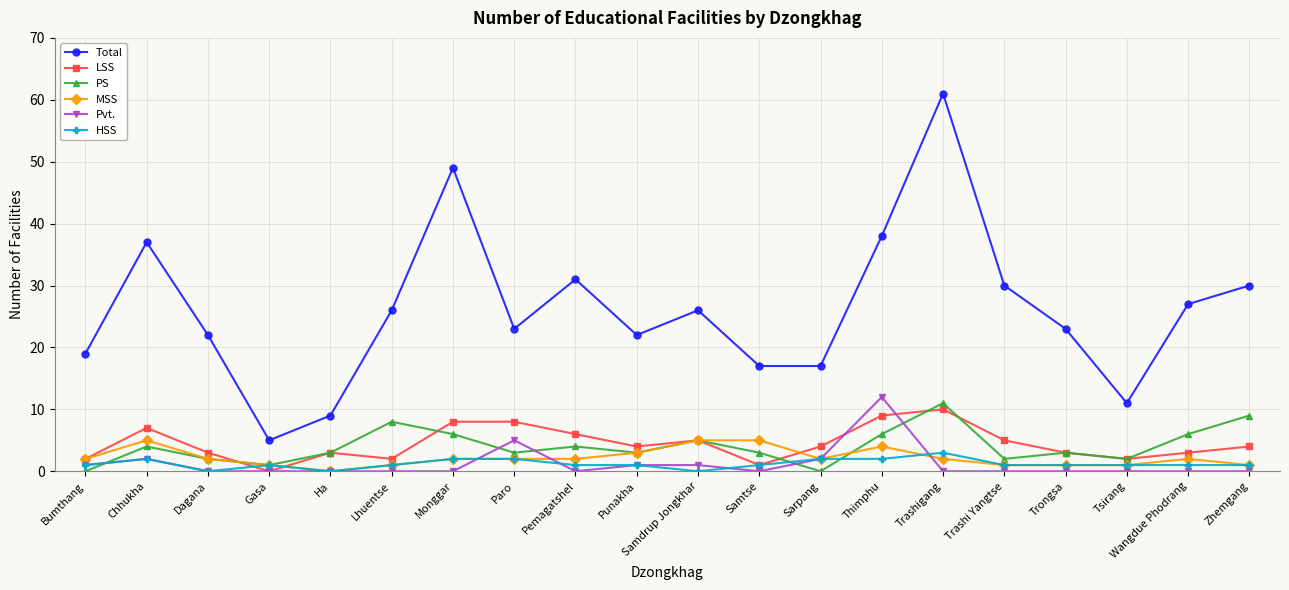

How many data points does each series have?

20